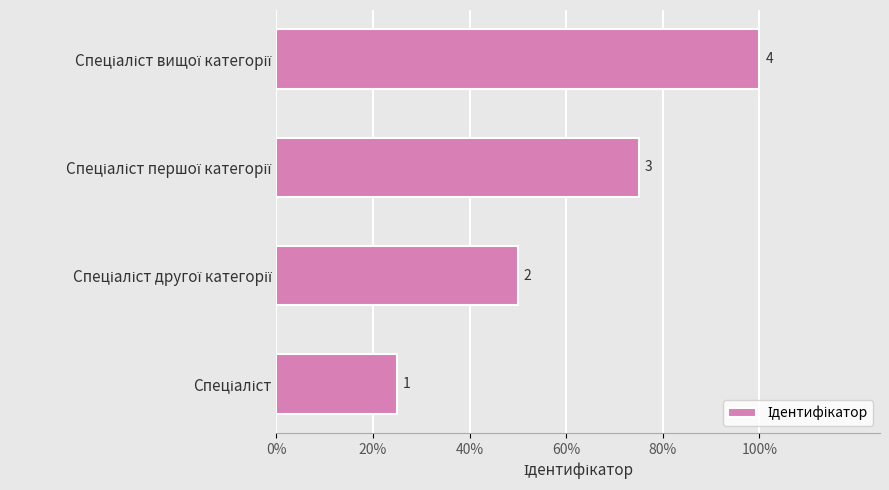

Does the chart contain any negative values?

No